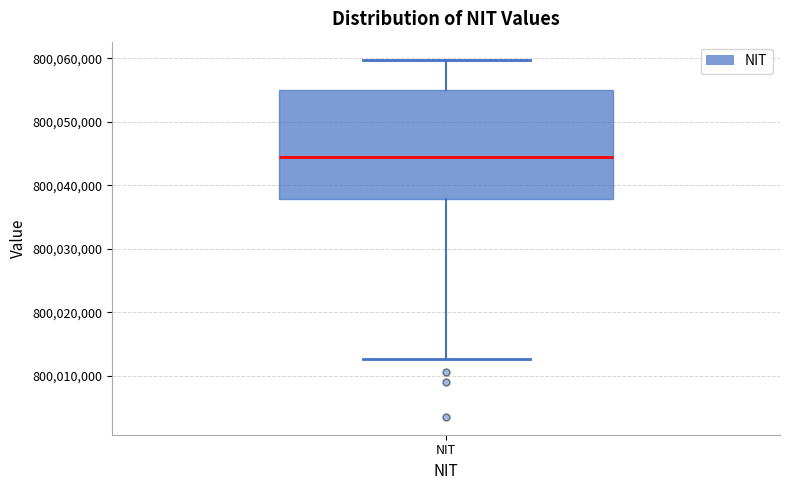

Read this box plot against the y-axis: the position of the median line, the range covered by the box, and the ends of both whiskers. The values are not printed on the chart, so give them approximately, as read against the axis.

median 800044000, box 800038000 to 800055000, whiskers 800013000 to 800060000